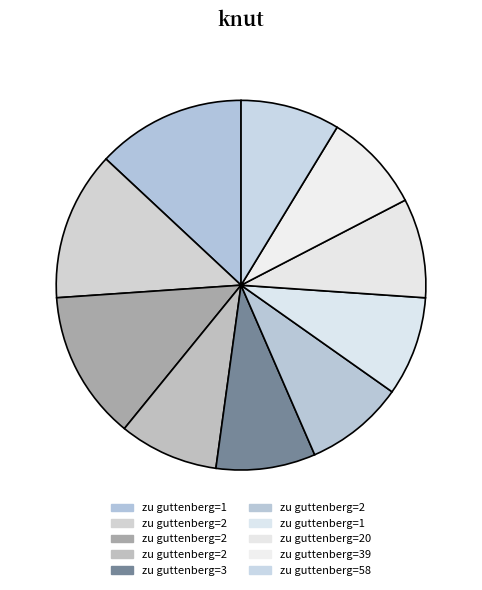

How many slices are in this pie chart?

10